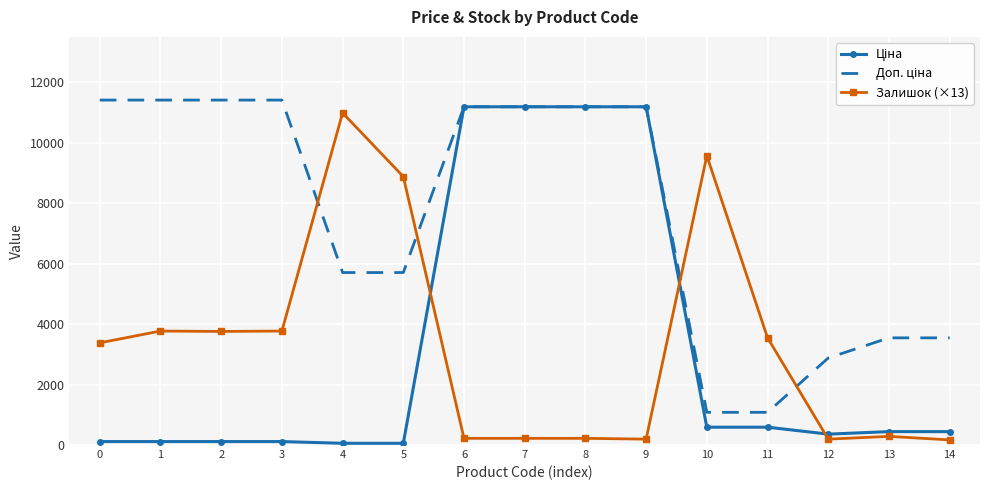

At which category does Залишок (×13) reach its first local valley?

2